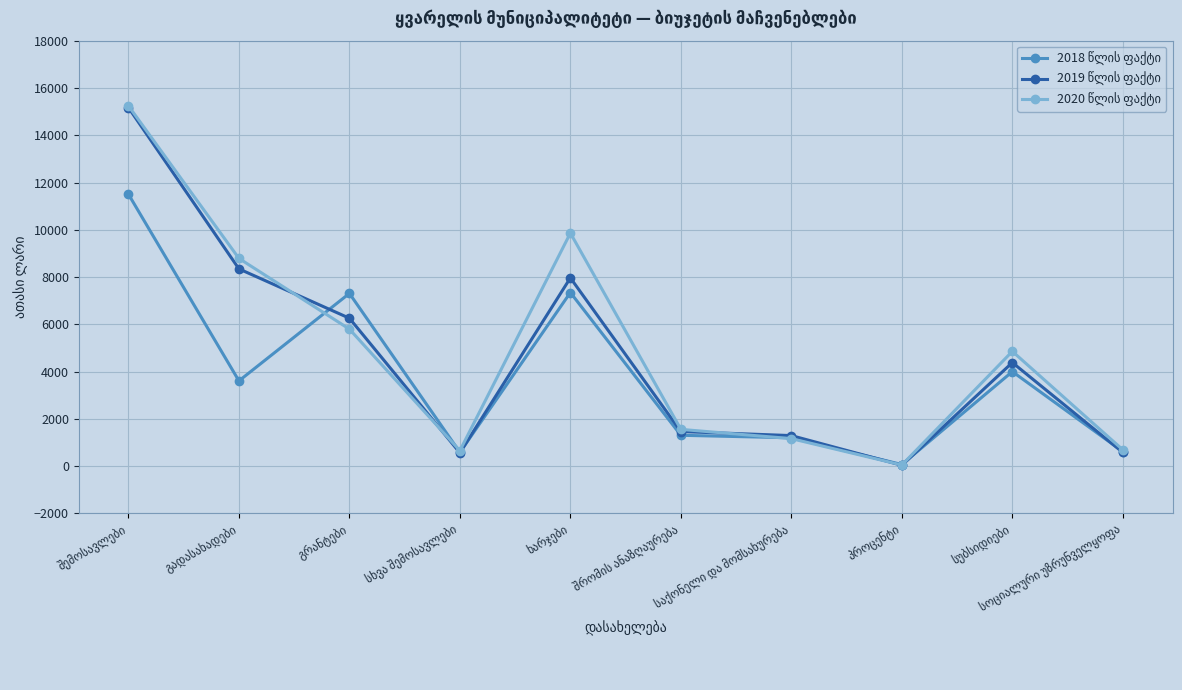

What is the maximum value shown in the chart?

15244.4